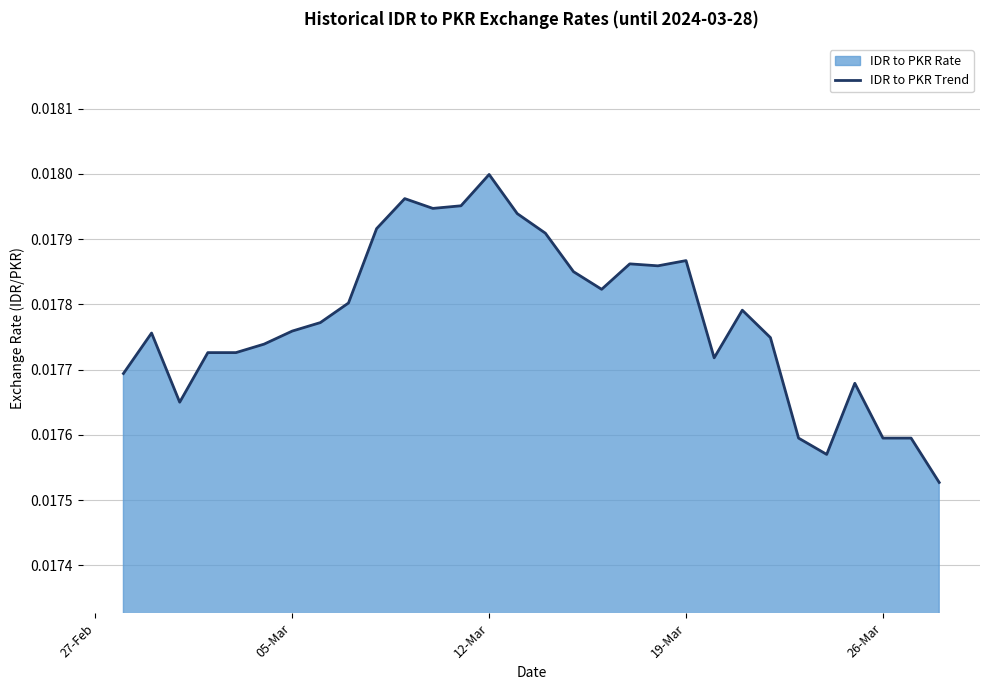

Is it true that the value at 18 is 0.0?

False